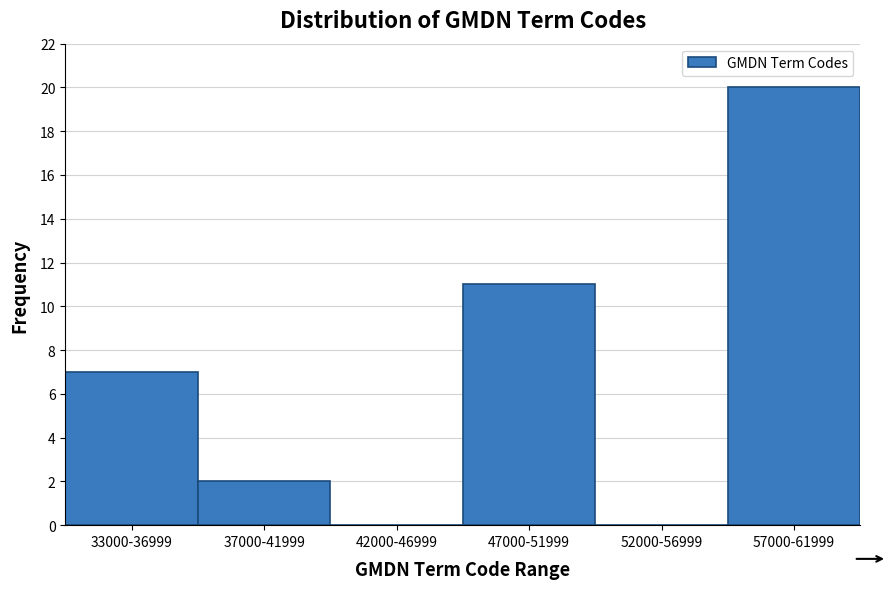

Reading left to right, list all the values displayed in this chart.

33000-36999=7	37000-41999=2	42000-46999=0	47000-51999=11	52000-56999=0	57000-61999=20